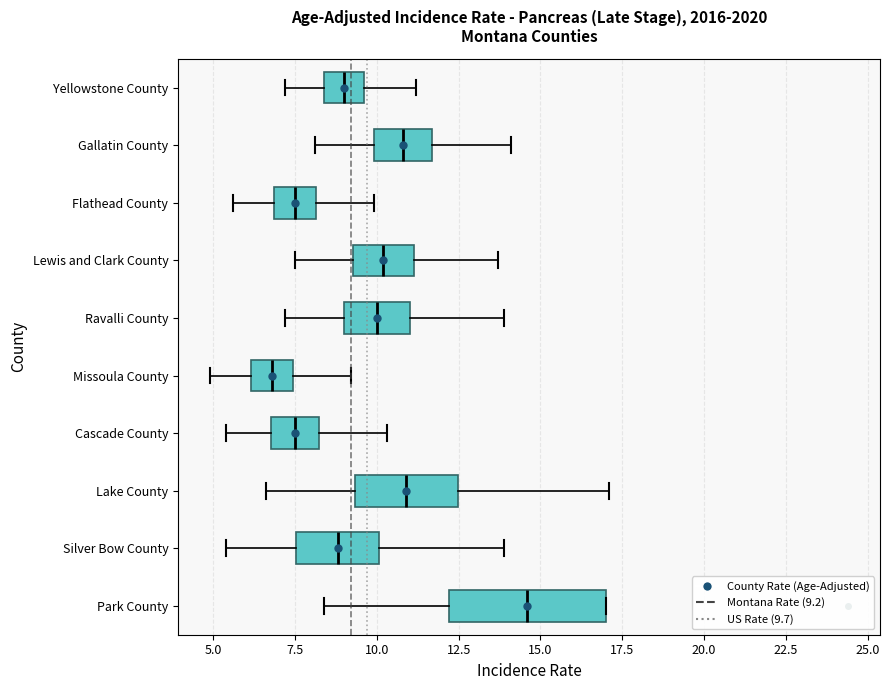

Which box has the furthest to the right median line?

Park County